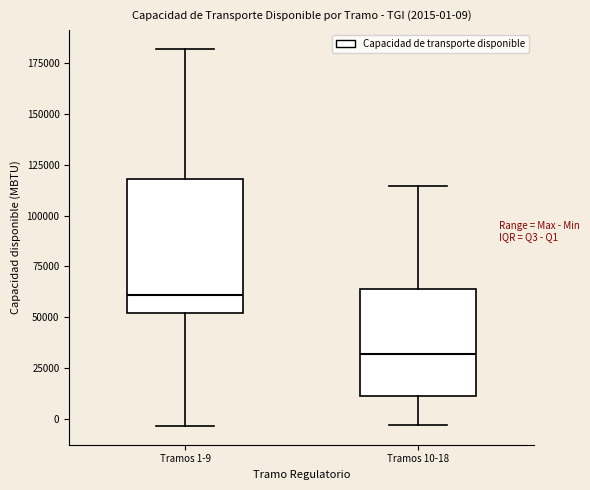

Comparing the boxes themselves (not the whiskers), which one is the tallest?

Tramos 1-9